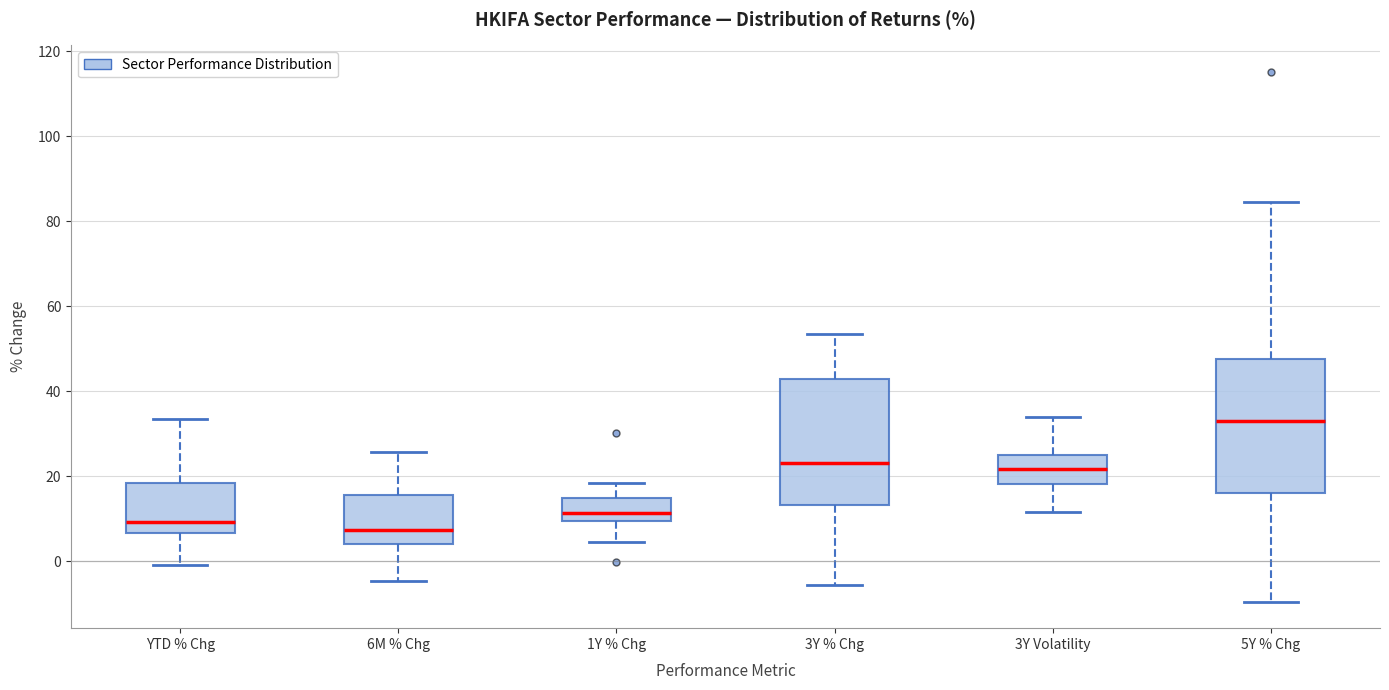

Which box has the highest median line?

5Y % Chg